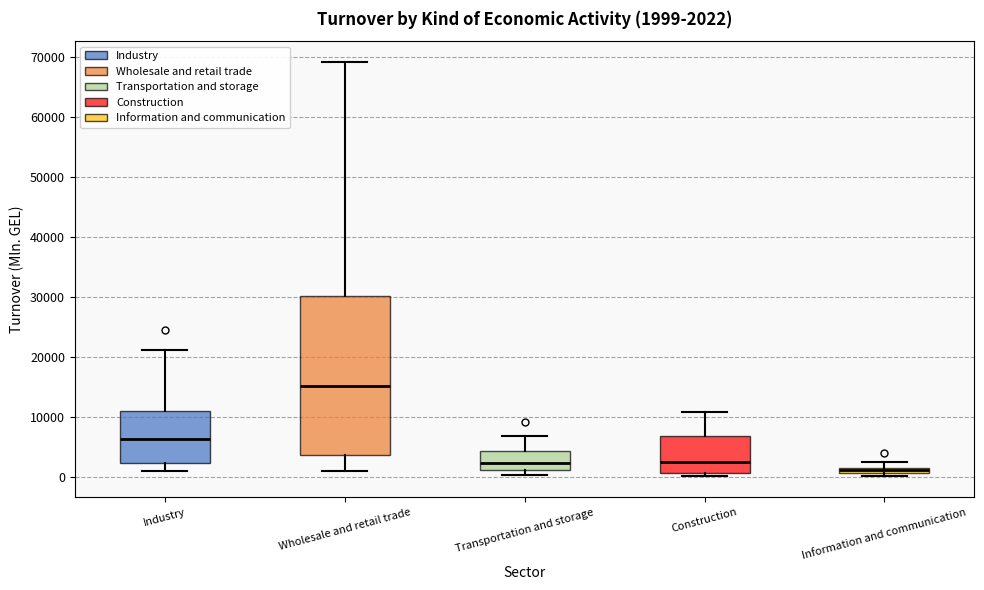

Comparing the boxes themselves (not the whiskers), which one is the tallest?

Wholesale and retail trade